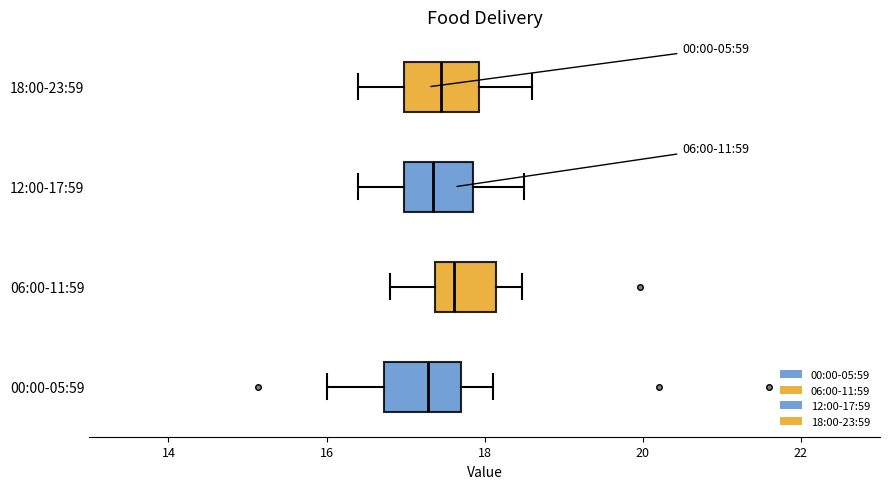

Where is the left edge of the box for 18:00-23:59 on the x-axis? The values are not printed on the chart, so give them approximately, as read against the axis.

17.0